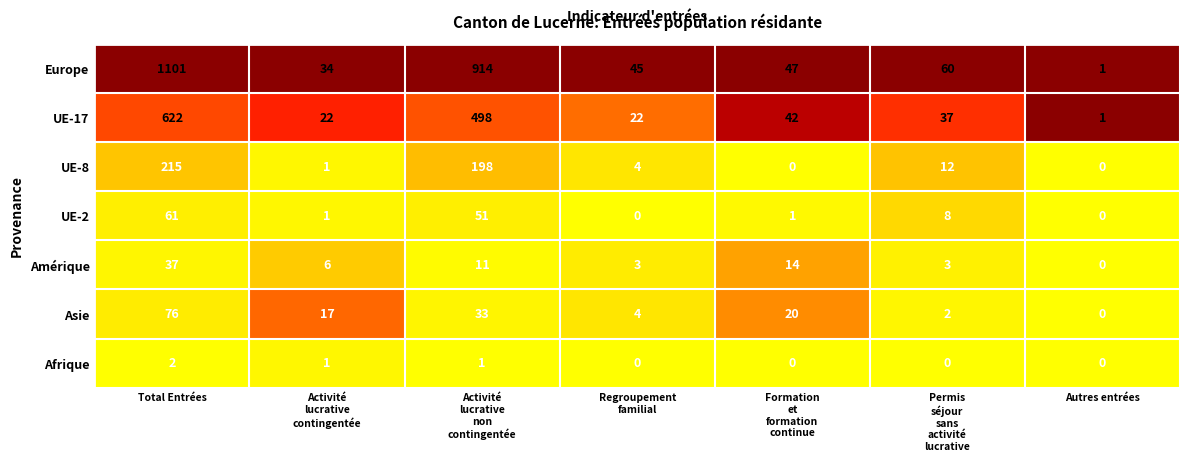

Which series has the widest spread of values?

Europe